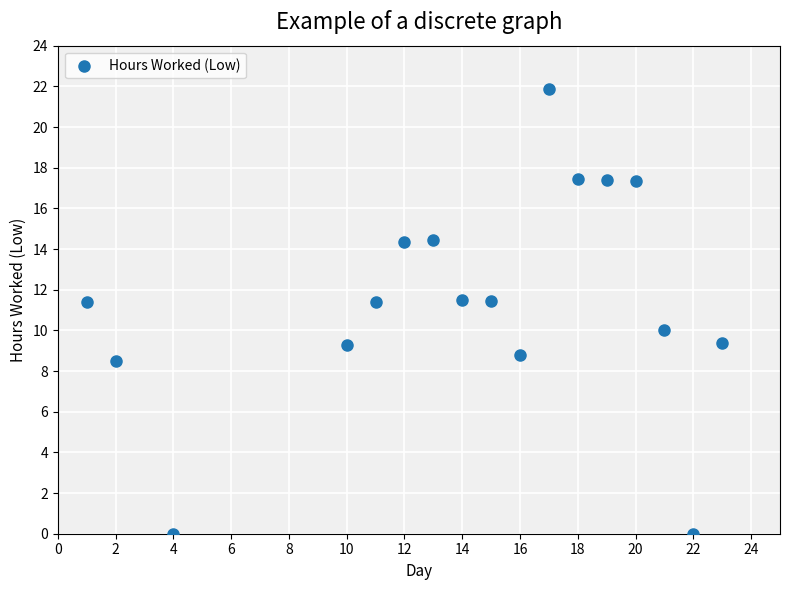

What is the range of X values (max minus min)?

22.0